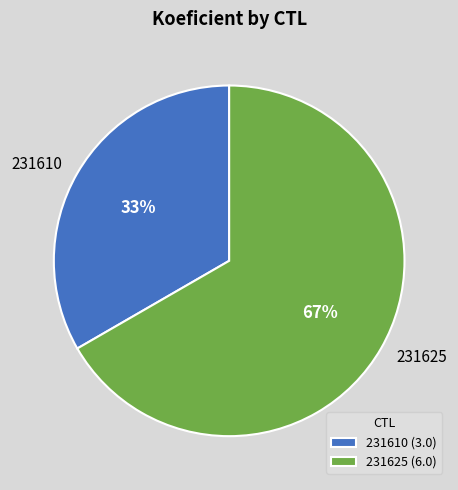

The 231610 slice represents 33% of the pie. True or false?

True